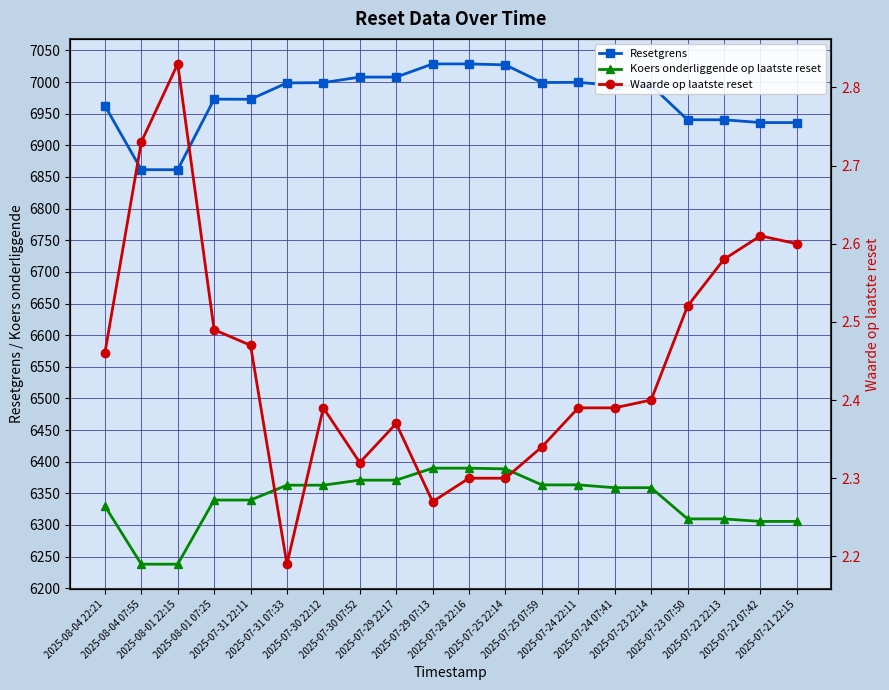

The value of Koers onderliggende op laatste reset at 2025-08-01 07:25 is 10481.7. True or false?

False